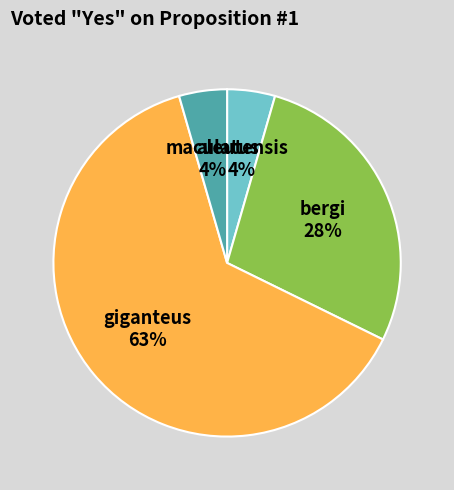

Combined, do giganteus and bergi account for over 50%?

Yes